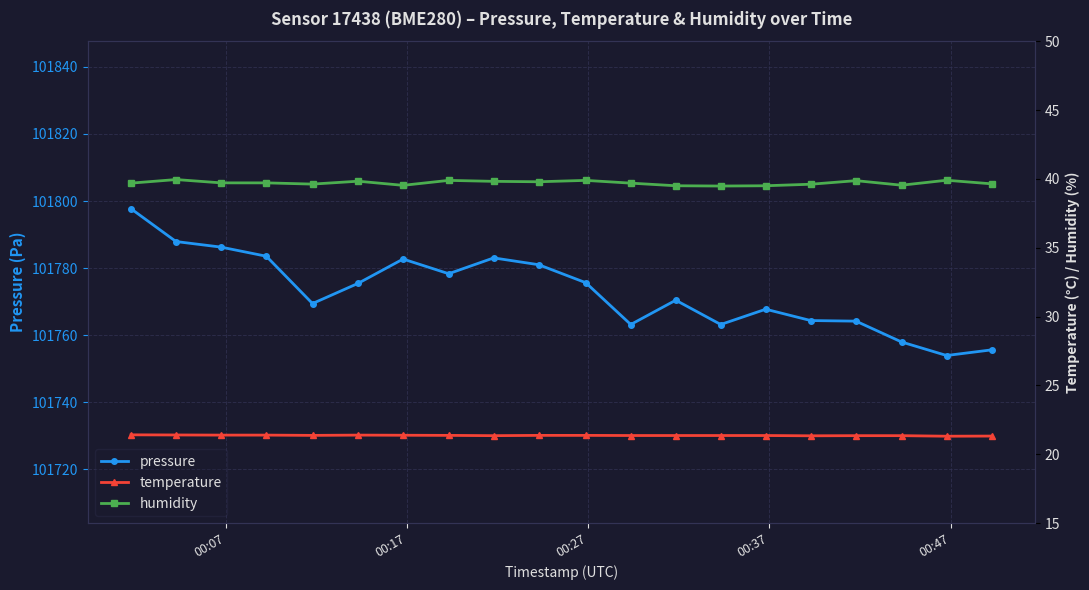

True or false: pressure and temperature cross at least once.

False